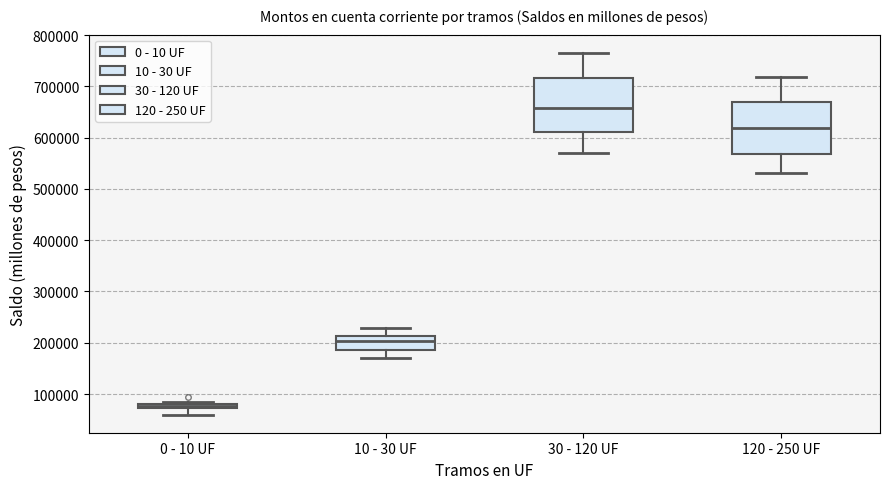

Where is the upper edge of the box for 120 - 250 UF on the y-axis? The values are not printed on the chart, so give them approximately, as read against the axis.

670000